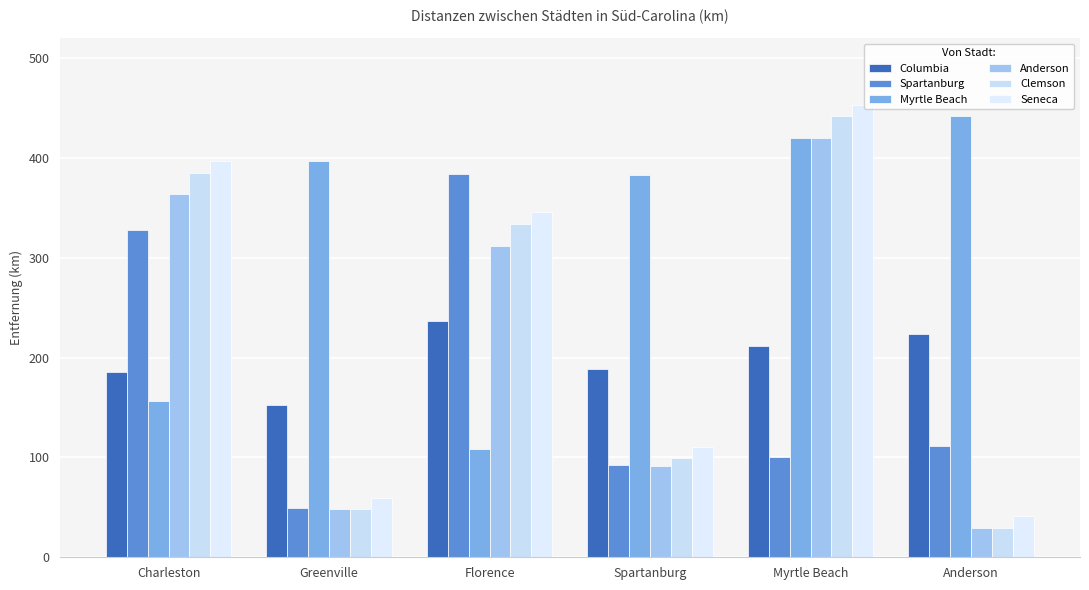

What is the difference between the Clemson values at Spartanburg and Myrtle Beach?

343